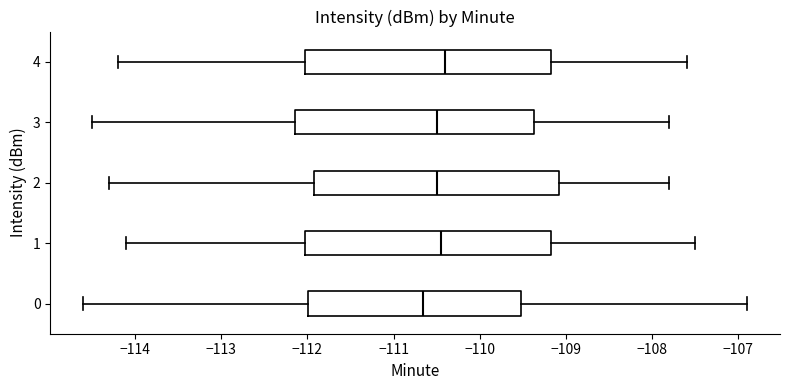

Reading bottom to top, read every box against the x-axis: the position of its median line, the range the box covers, and the ends of its whiskers. The values are not printed on the chart, so give them approximately, as read against the axis.

0: median -110.7, box -112.0 to -109.5, whiskers -114.6 to -106.9
1: median -110.4, box -112.0 to -109.2, whiskers -114.1 to -107.5
2: median -110.5, box -111.9 to -109.1, whiskers -114.3 to -107.8
3: median -110.5, box -112.1 to -109.4, whiskers -114.5 to -107.8
4: median -110.4, box -112.0 to -109.2, whiskers -114.2 to -107.6